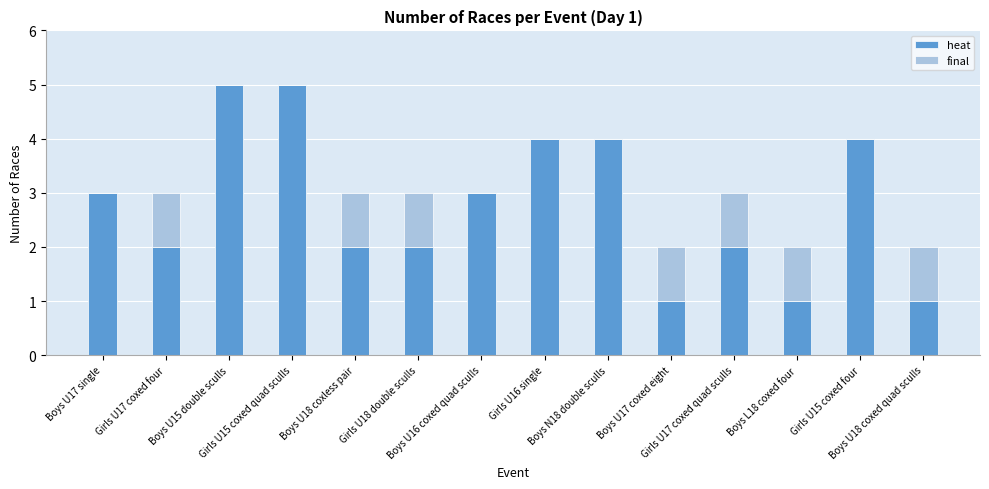

What is the highest value of the heat series?

5